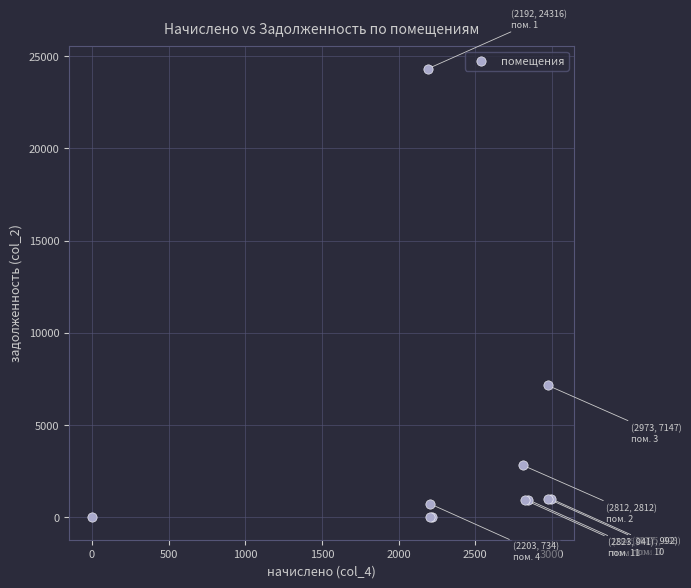

What Y value in the scatter plot is closest to 12158?

7146.7